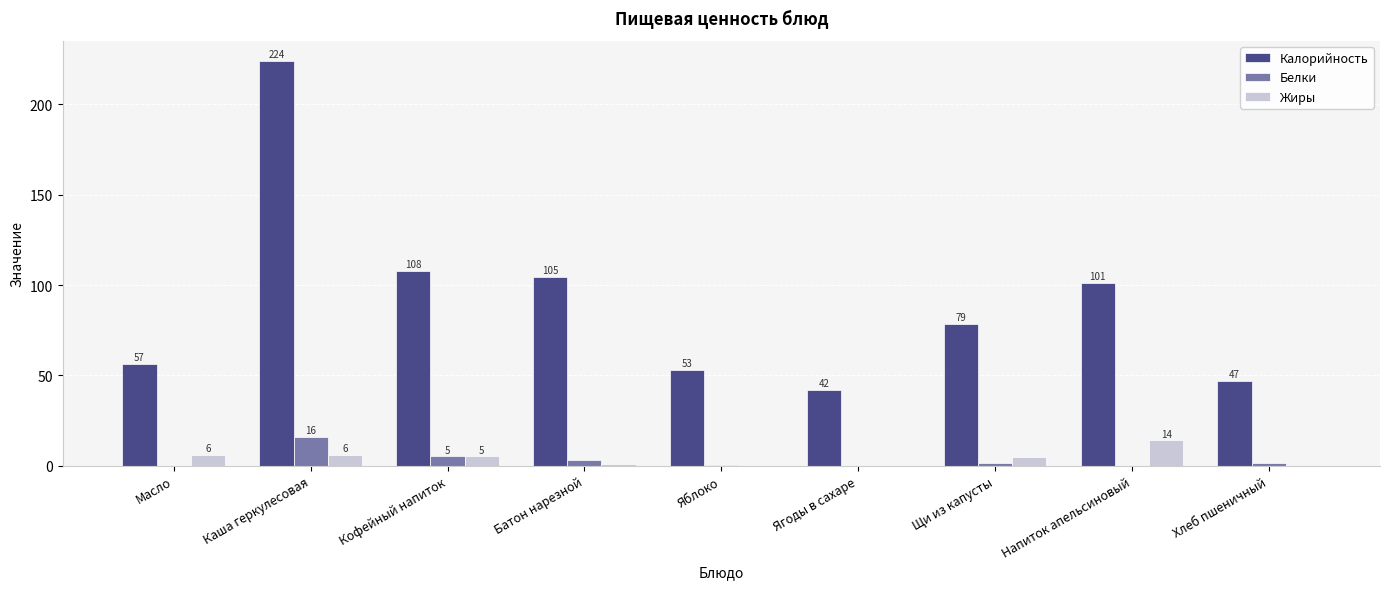

At which category is the sum across all series the highest?

Каша геркулесовая